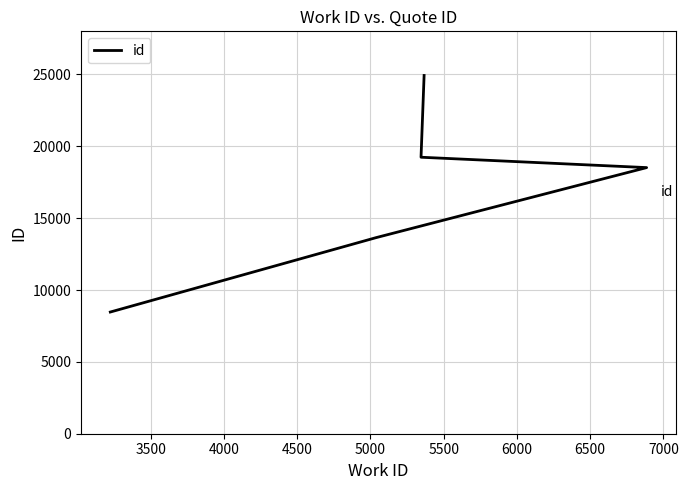

True or false: there are more than 0 points higher than both neighbors.

False